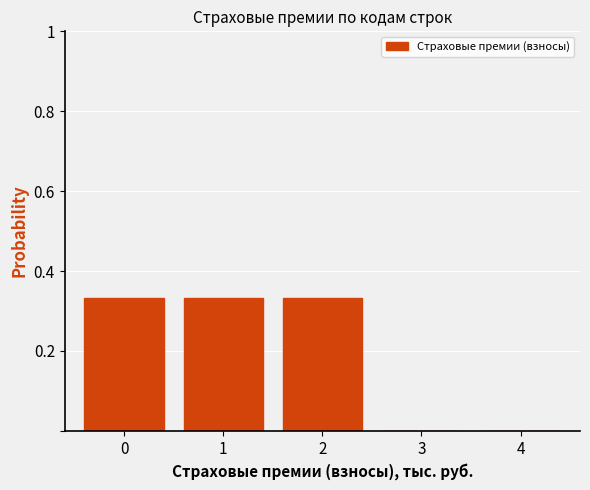

What is the sum of all values?

1.0